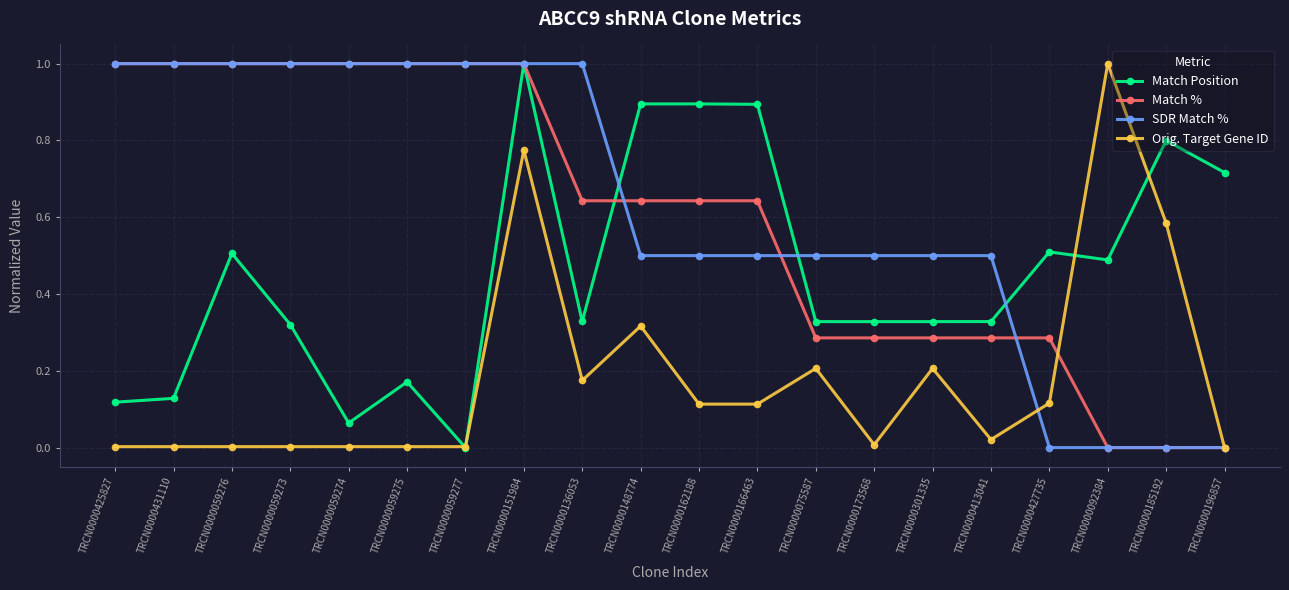

How many data points does each series have?

20